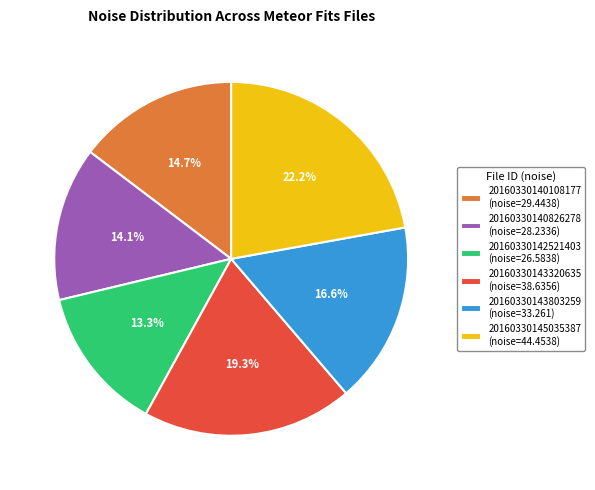

What percentage is the 20160330143320635 slice, to the nearest percent?

19%